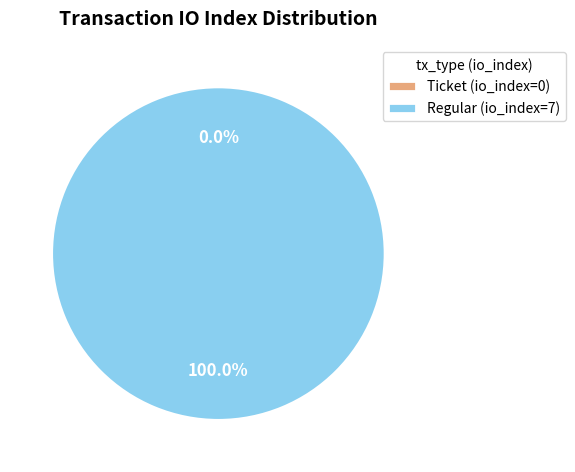

What percentage is the Regular (io_index=7) slice, to the nearest percent?

100%